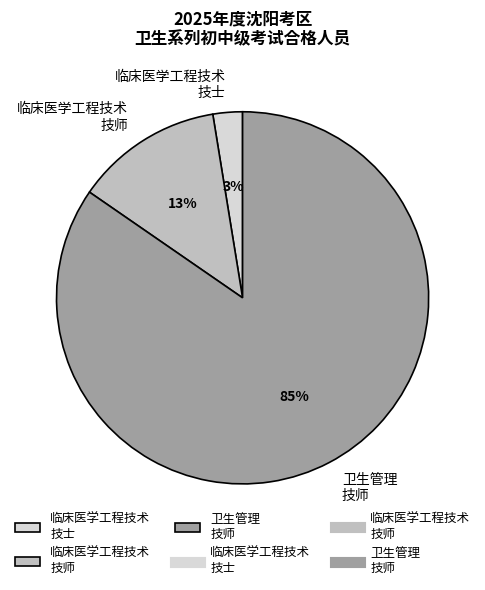

The 卫生管理 技师 slice represents 85% of the pie. True or false?

True